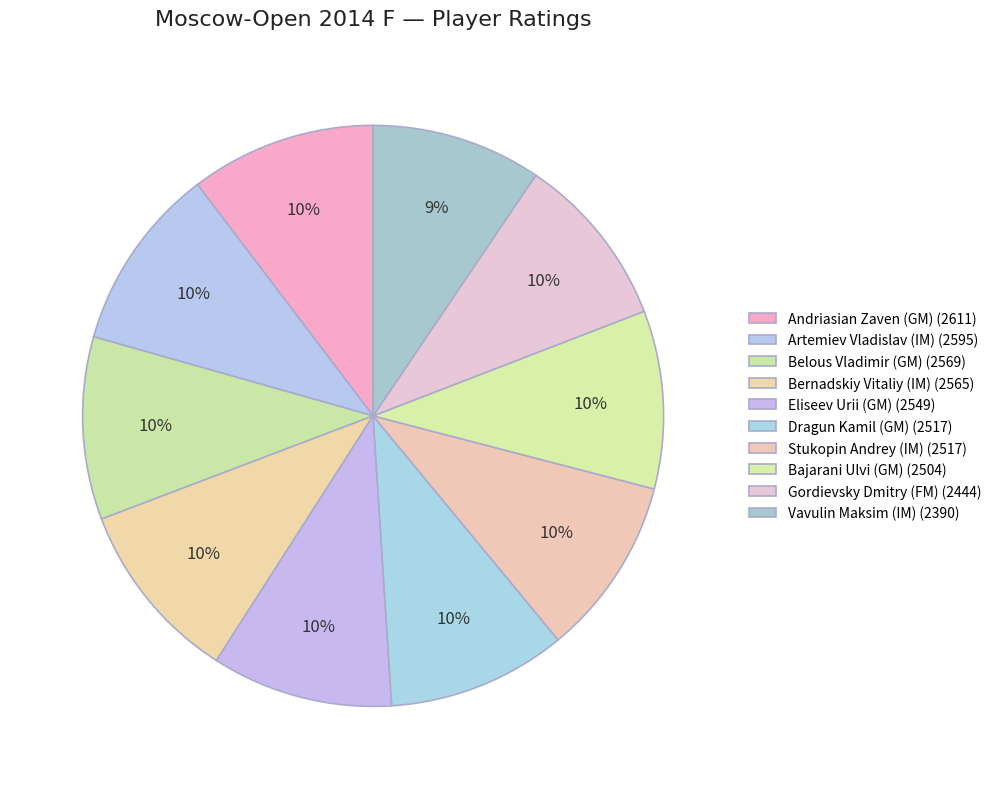

How many slices are in this pie chart?

10